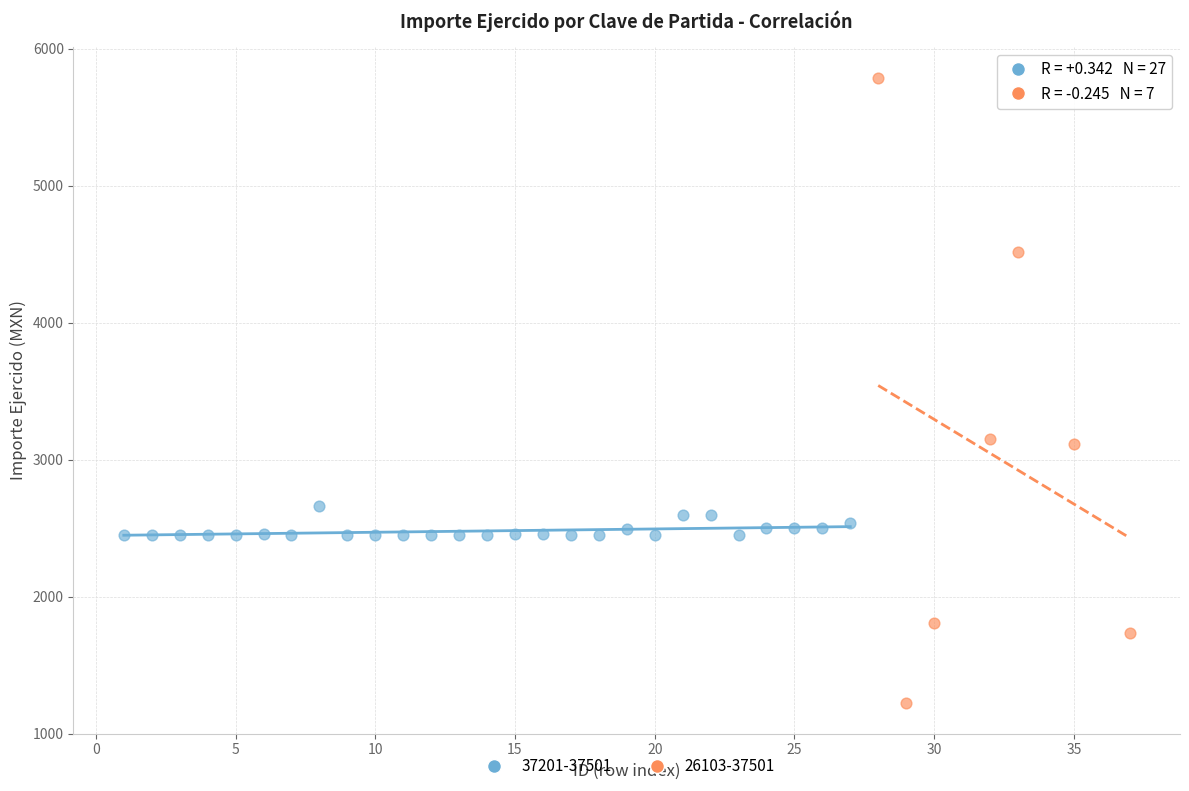

Which series contains the lowest Y value?

26103-37501